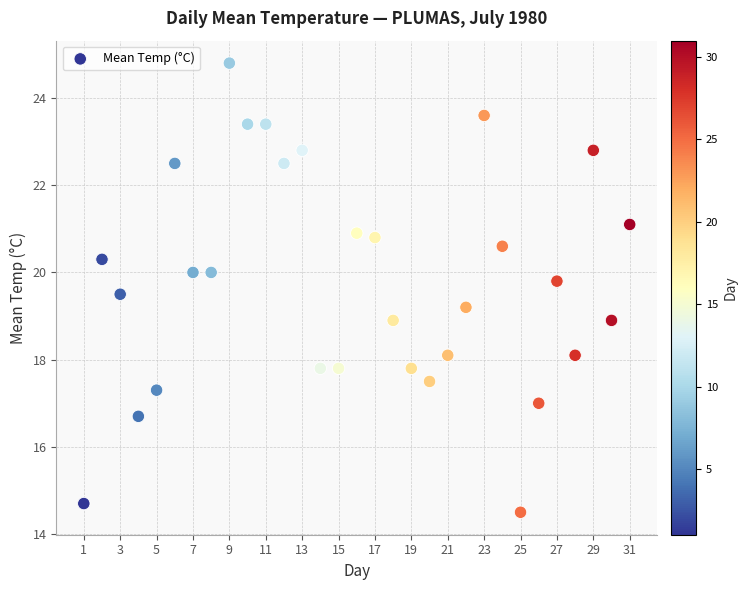

What is the range of Y values (max minus min)?

10.3